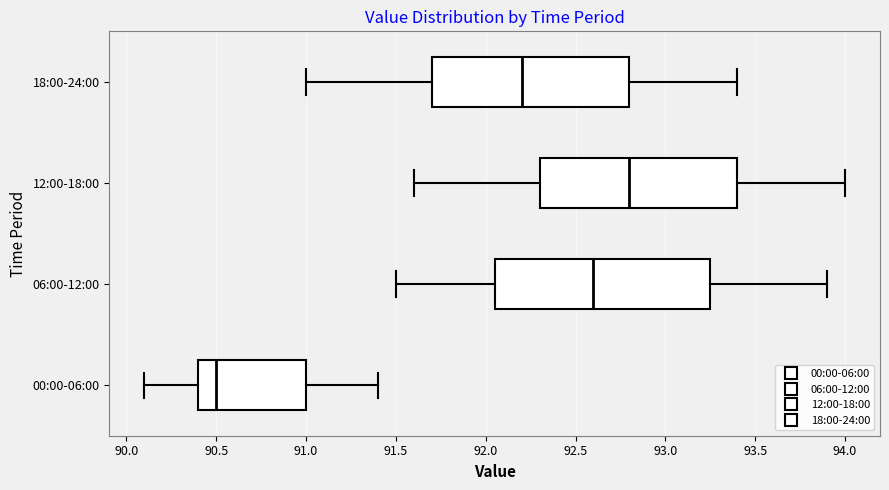

Reading bottom to top, read every box against the x-axis: the position of its median line, the range the box covers, and the ends of its whiskers. The values are not printed on the chart, so give them approximately, as read against the axis.

00:00-06:00: median 90.50, box 90.40 to 91.00, whiskers 90.10 to 91.40
06:00-12:00: median 92.60, box 92.05 to 93.25, whiskers 91.50 to 93.90
12:00-18:00: median 92.80, box 92.30 to 93.40, whiskers 91.60 to 94.00
18:00-24:00: median 92.20, box 91.70 to 92.80, whiskers 91.00 to 93.40